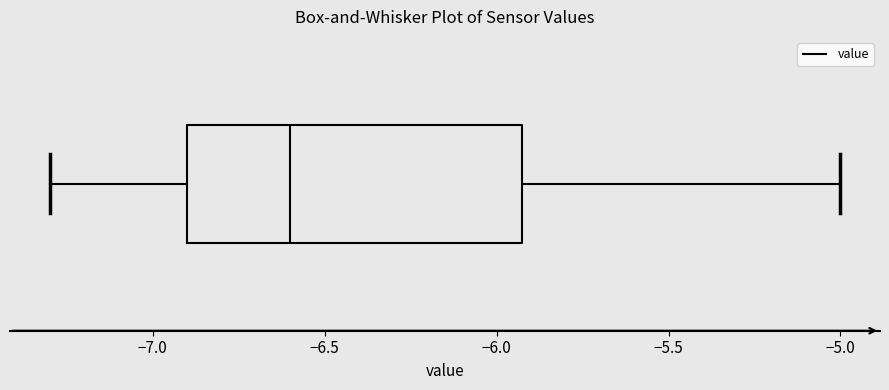

Read this box plot against the x-axis: the position of the median line, the range covered by the box, and the ends of both whiskers. The values are not printed on the chart, so give them approximately, as read against the axis.

median -6.6, box -6.9 to -5.9, whiskers -7.3 to -5.0